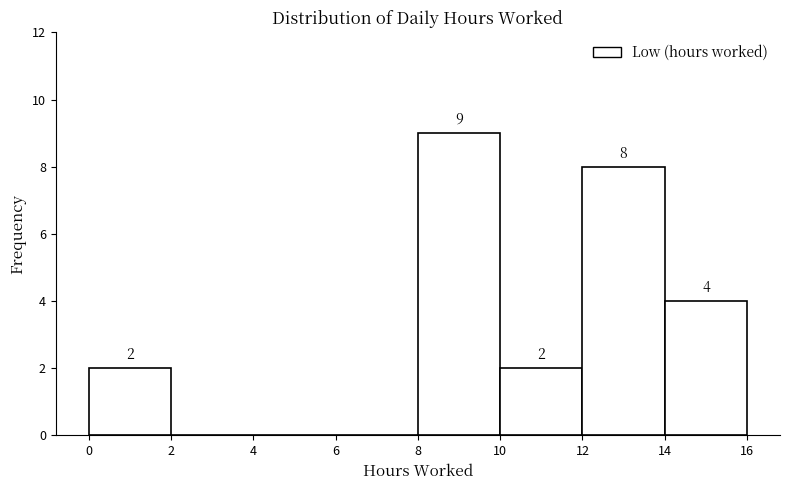

Which range on the x-axis has the tallest bar?

8 to 10